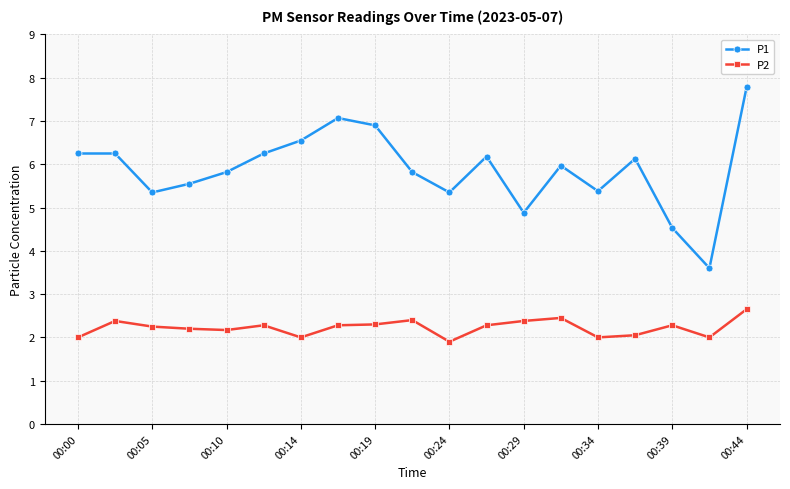

Which series has the widest spread of values?

P1